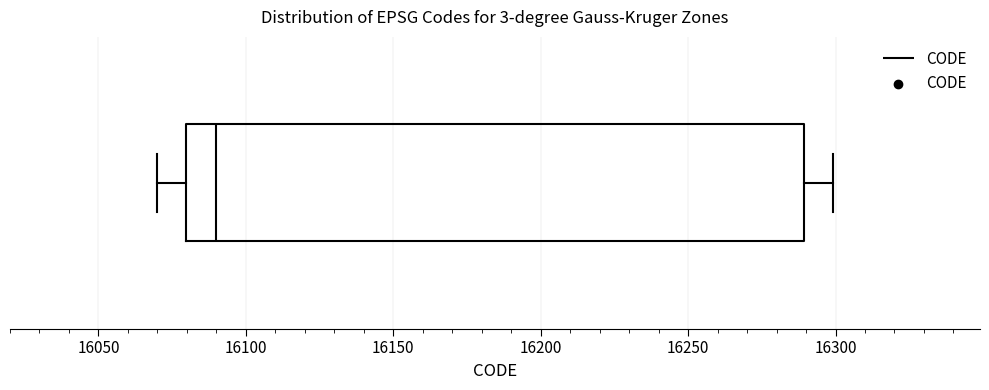

Read this box plot against the x-axis: the position of the median line, the range covered by the box, and the ends of both whiskers. The values are not printed on the chart, so give them approximately, as read against the axis.

median 16090, box 16080 to 16290, whiskers 16070 to 16300